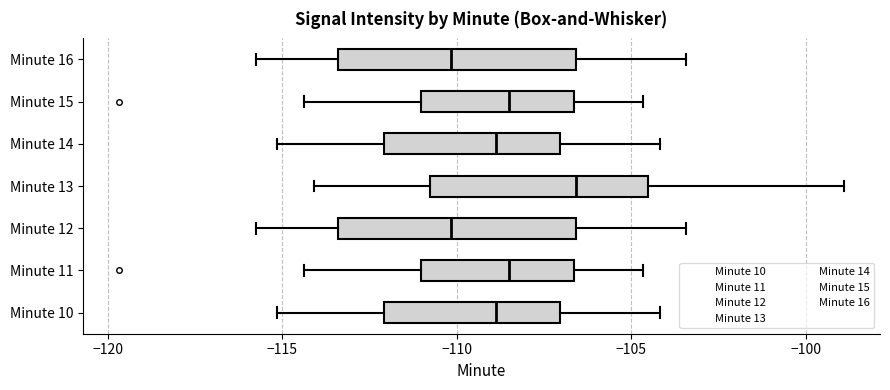

Reading bottom to top, transcribe this box plot: for each box, give where its median line is, the range the box spans, and where its two whiskers end, as read against the x-axis. The values are not printed on the chart, so give them approximately, as read against the axis.

Minute 10: median -109.0, box -112.0 to -107.0, whiskers -115.0 to -104.0
Minute 11: median -108.5, box -111.0 to -106.5, whiskers -114.5 to -104.5
Minute 12: median -110.0, box -113.5 to -106.5, whiskers -116.0 to -103.5
Minute 13: median -106.5, box -111.0 to -104.5, whiskers -114.0 to -99.0
Minute 14: median -109.0, box -112.0 to -107.0, whiskers -115.0 to -104.0
Minute 15: median -108.5, box -111.0 to -106.5, whiskers -114.5 to -104.5
Minute 16: median -110.0, box -113.5 to -106.5, whiskers -116.0 to -103.5